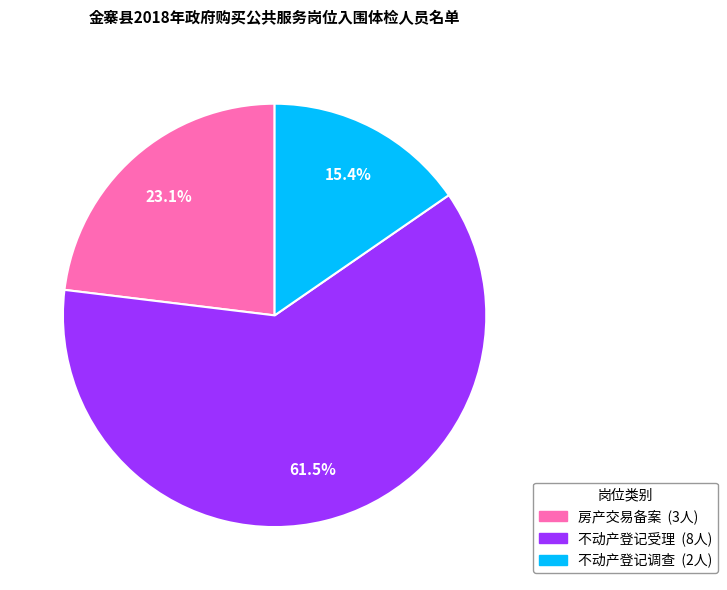

To the nearest percent, what is the difference between the largest and smallest slice percentages?

46%